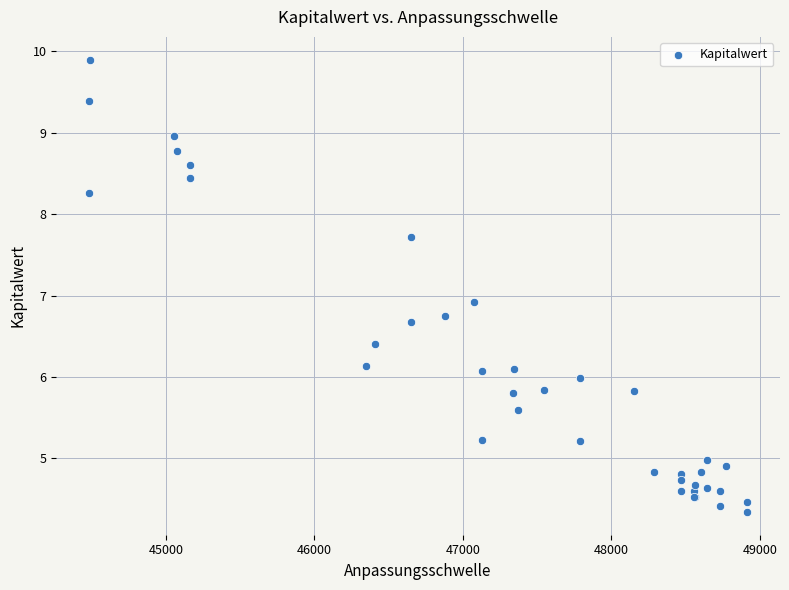

What Y value in the scatter plot is closest to 7?

6.9